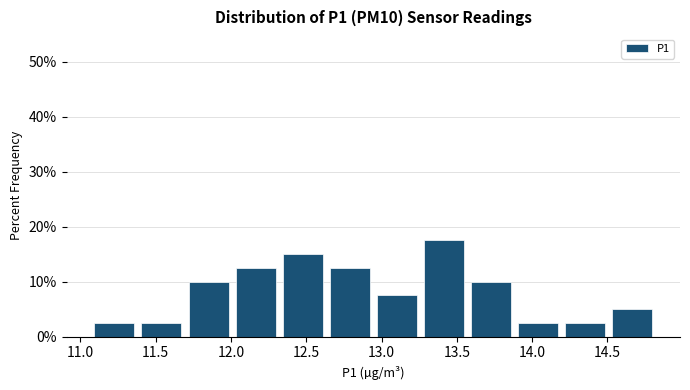

What is the height of the bar covering 14.50 to 14.80 on the x-axis? Neither the bar edges nor the heights are printed on the chart, so give them approximately, as read against the axes.

5